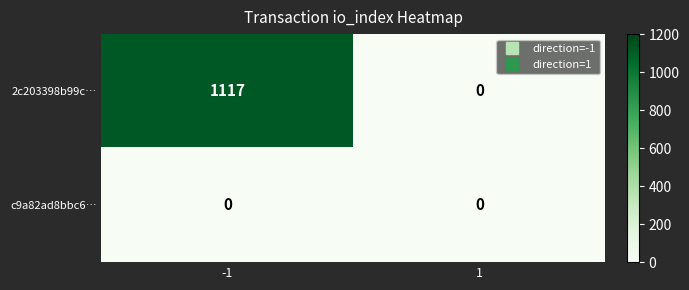

Between -1 and 1, which series saw the biggest shift?

2c203398b99c…